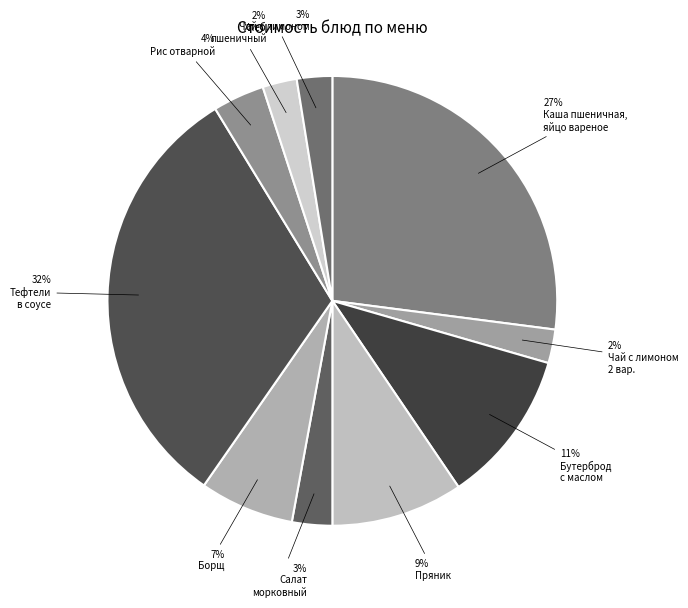

Is there a majority slice in this chart?

No